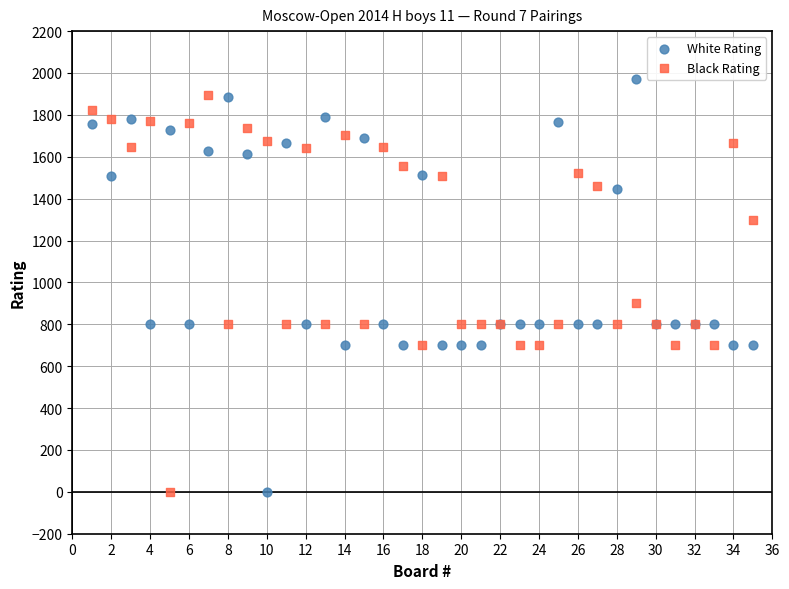

Which series has the largest Y range (max minus min)?

White Rating